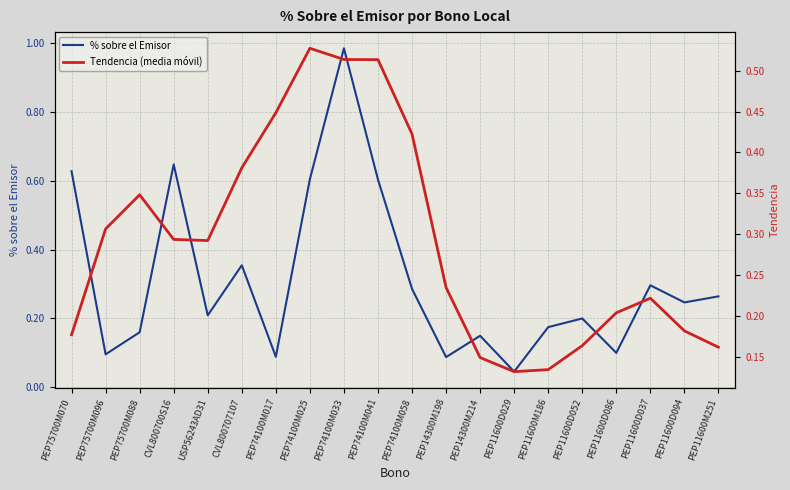

What are all the series names shown in the legend?

% sobre el Emisor, Tendencia (media móvil)